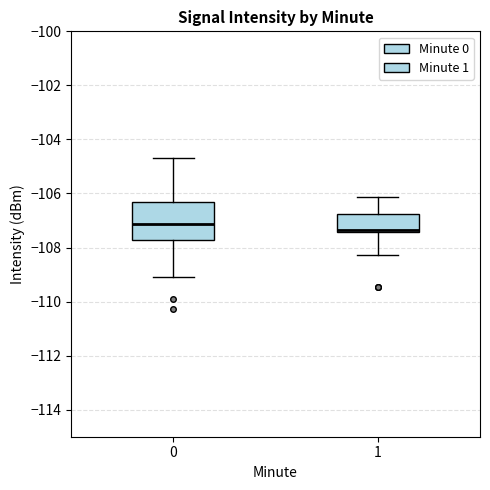

Where is the upper edge of the box at x = 0 on the y-axis? The values are not printed on the chart, so give them approximately, as read against the axis.

-106.4